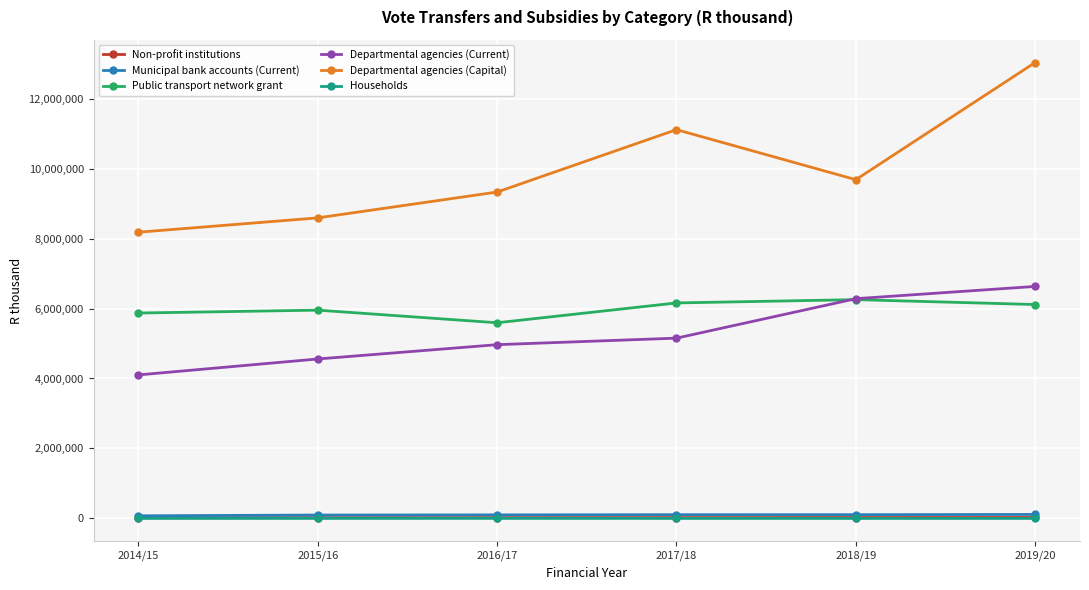

What is the label of the 6th point from the left?

2019/20